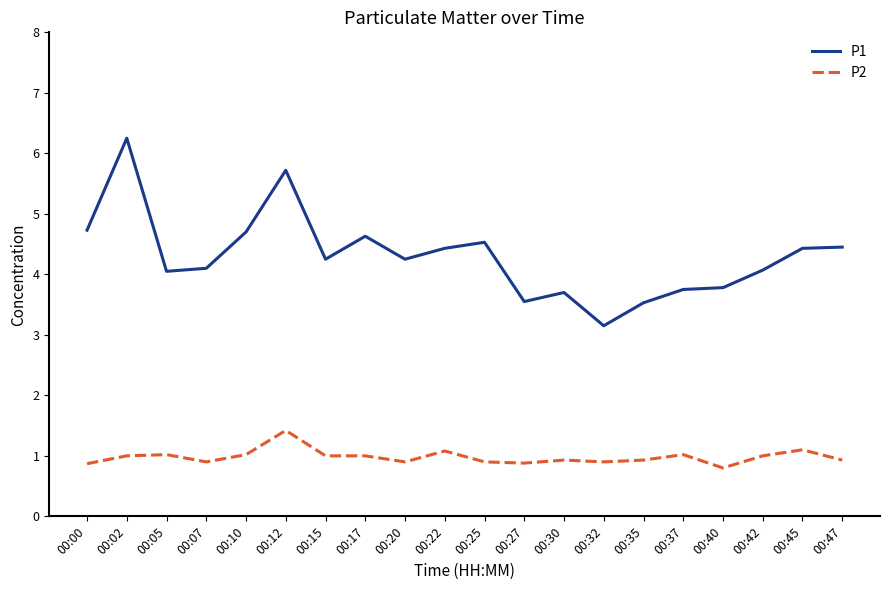

What is the approximate value of P1 at 00:47?

4.5